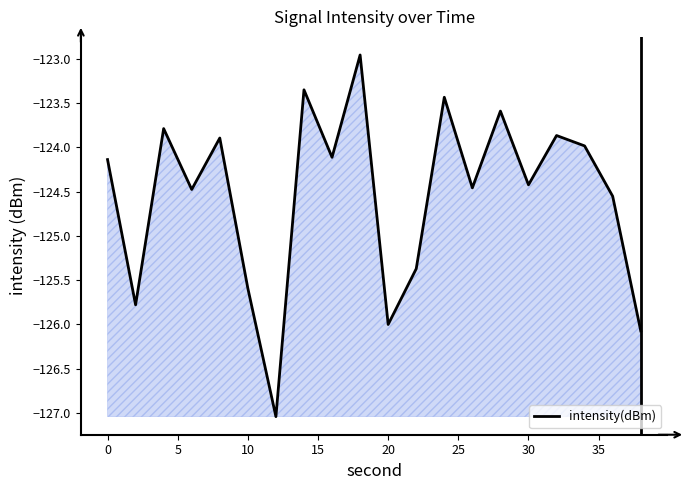

How many lines are shown in the chart?

1